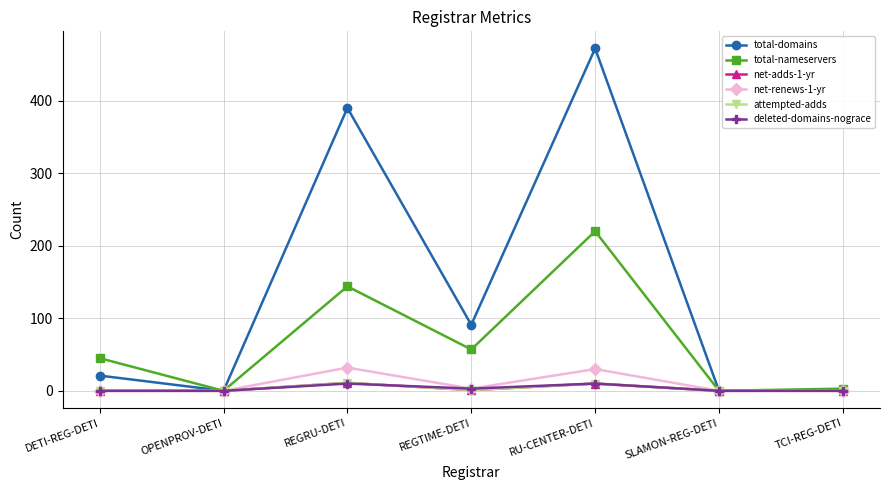

Between OPENPROV-DETI and DETI-REG-DETI, which is larger?

DETI-REG-DETI